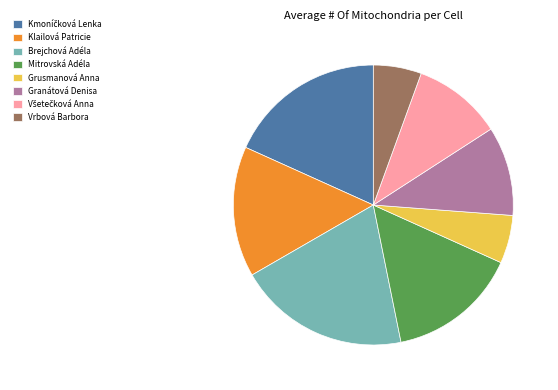

True or false: Granátová Denisa accounts for 1% of the total.

False